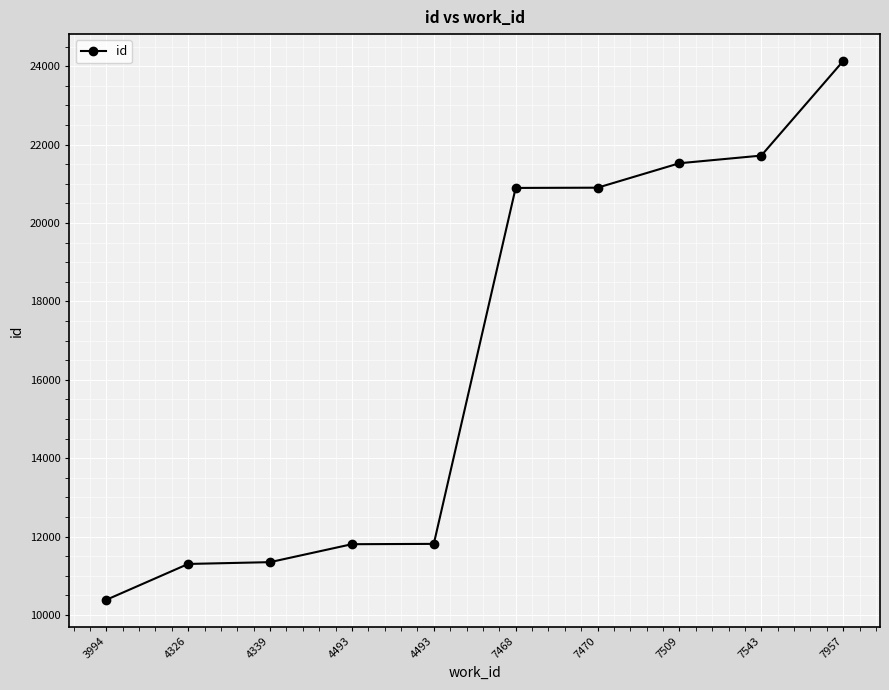

How many series are shown in this chart?

1